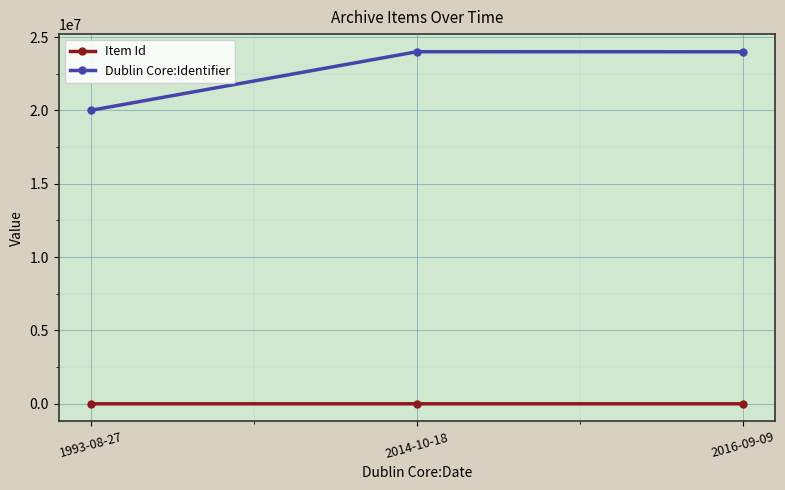

List the series in order of their peak value, lowest first.

Item Id, Dublin Core:Identifier